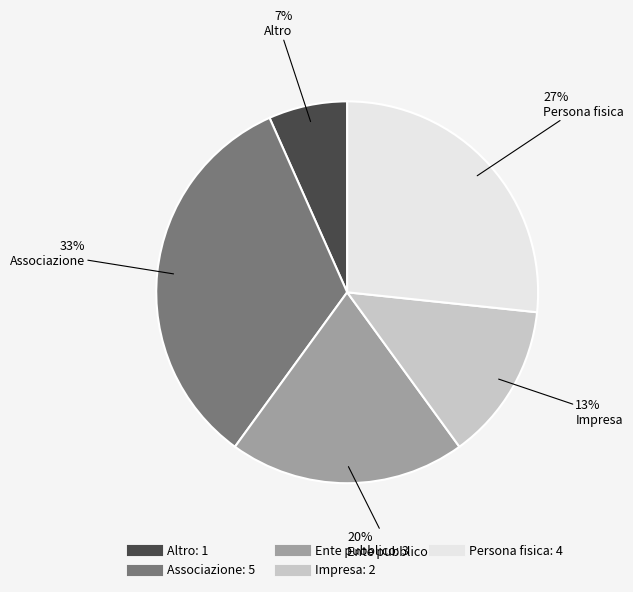

Is it true that Ente pubblico is 20% of the pie?

True